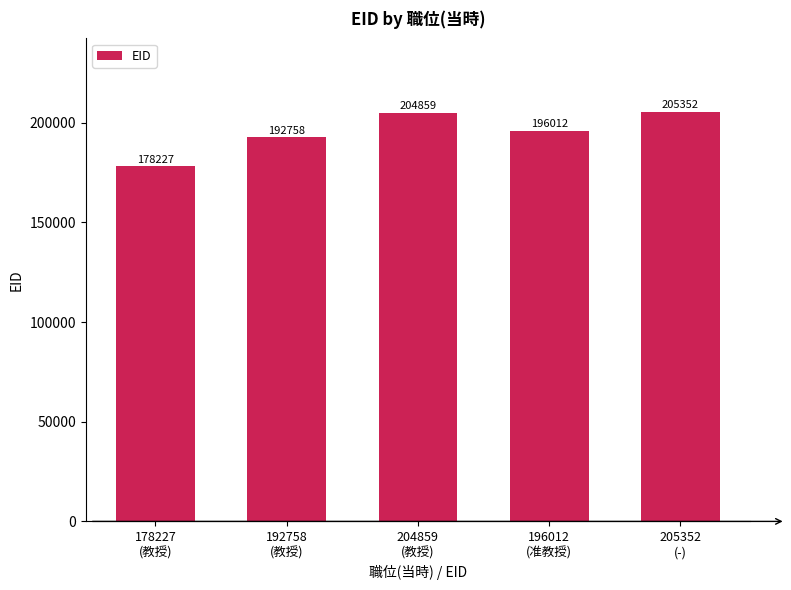

Between 204859
(教授) and 196012
(准教授), which is larger?

204859
(教授)